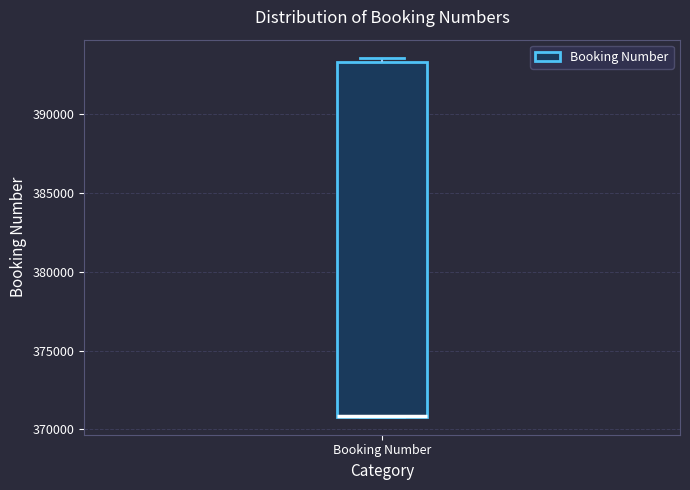

Transcribe this box plot: give where the median line is, the range the box spans, and where the two whiskers end, as read against the y-axis. The values are not printed on the chart, so give them approximately, as read against the axis.

median 371000 (drawn on the box's lower edge), box 371000 to 393500, whiskers 371000 to 393500 (just above the box's upper edge)